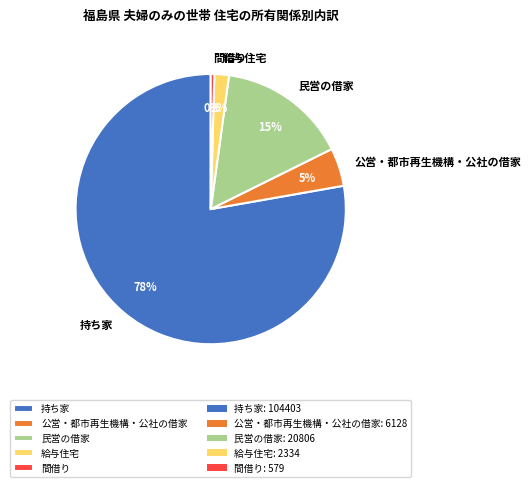

To the nearest percent, what percentage of the pie is 民営の借家?

15%